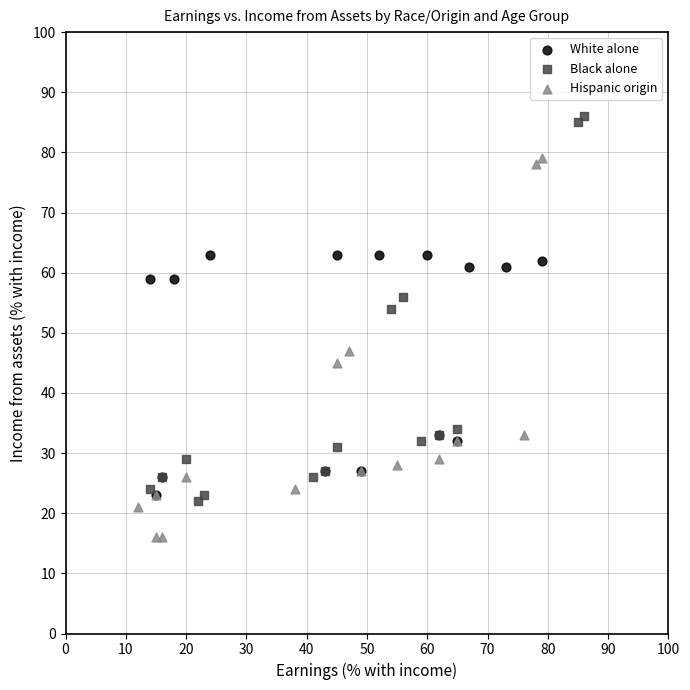

Which series contains the lowest Y value?

Hispanic origin